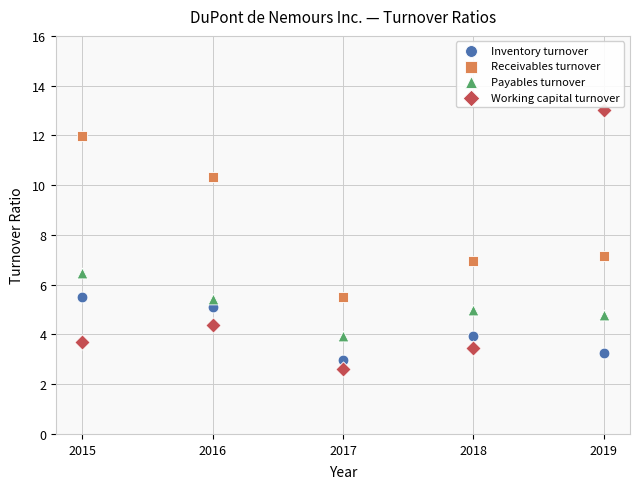

Across all data points, what is the range of Y values (max minus min)?

10.4